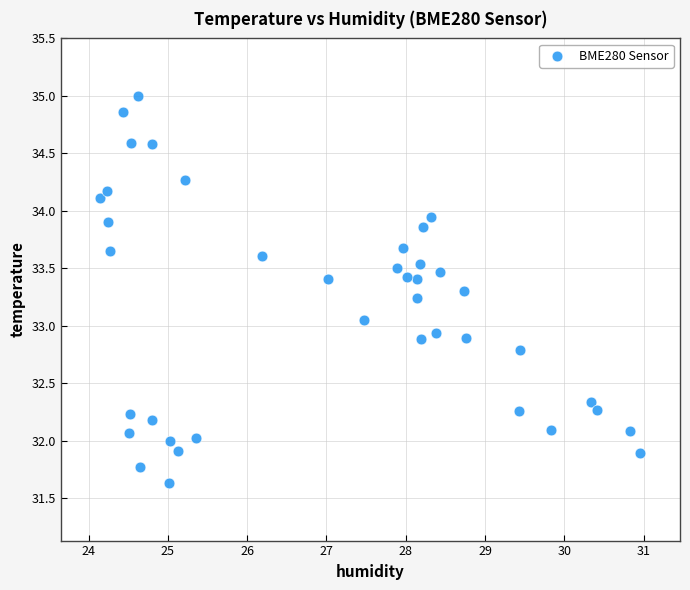

What is the range of Y values (max minus min)?

3.4